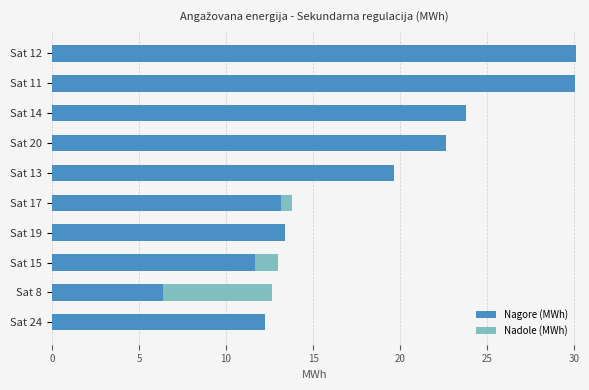

What is the highest value of the Nagore (MWh) series?

30.1